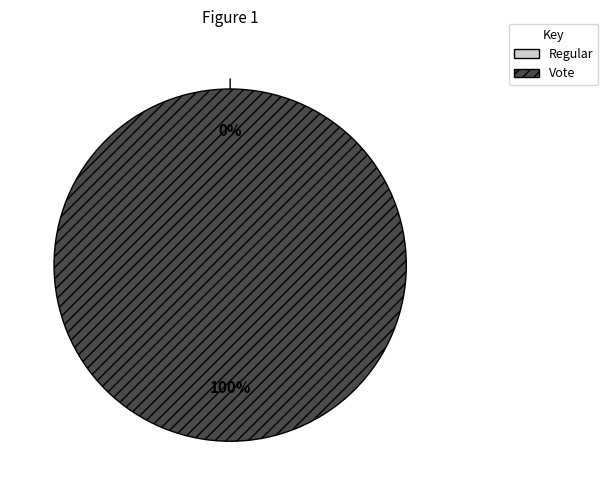

Does Vote account for over 50% of the chart?

Yes